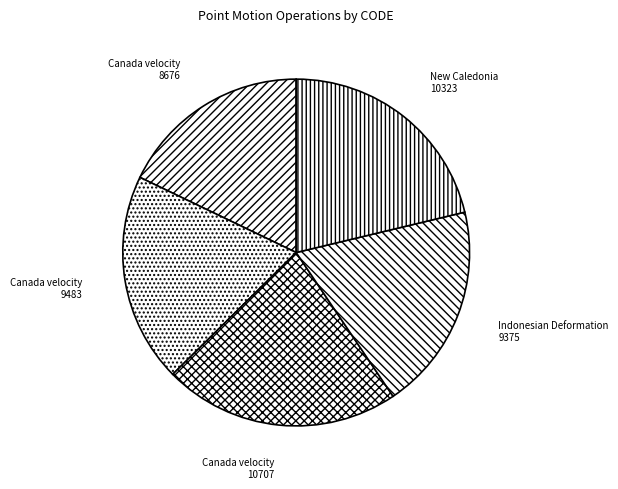

Count the number of slices in the pie.

5